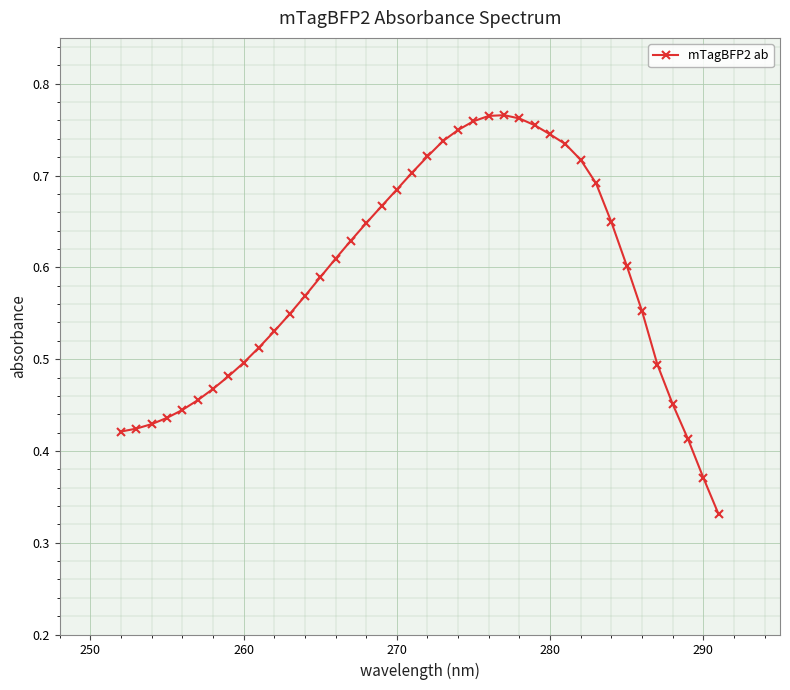

What is the sum of all values?

23.5